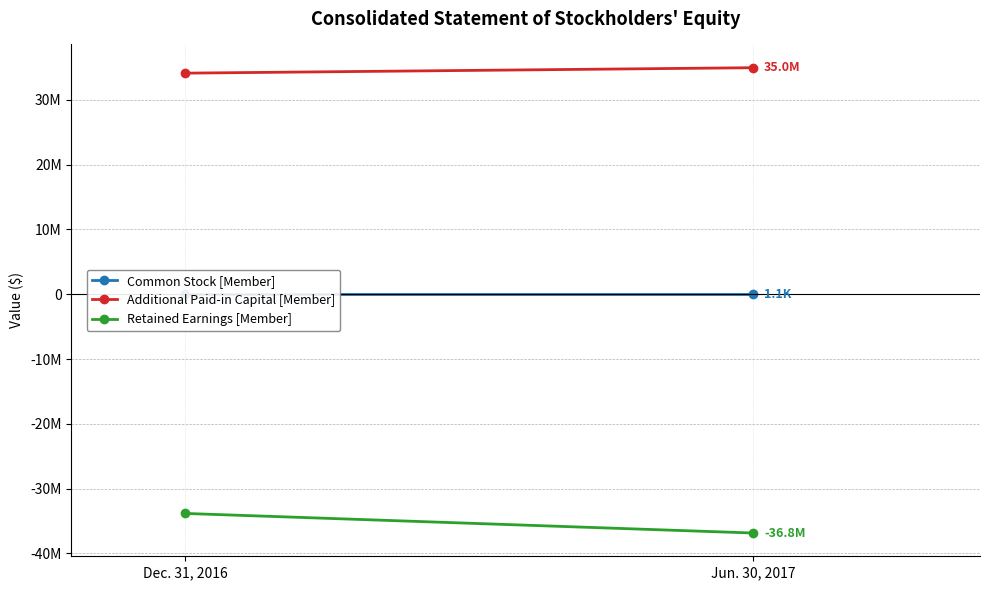

Which label corresponds to the largest value in the chart?

Jun. 30, 2017